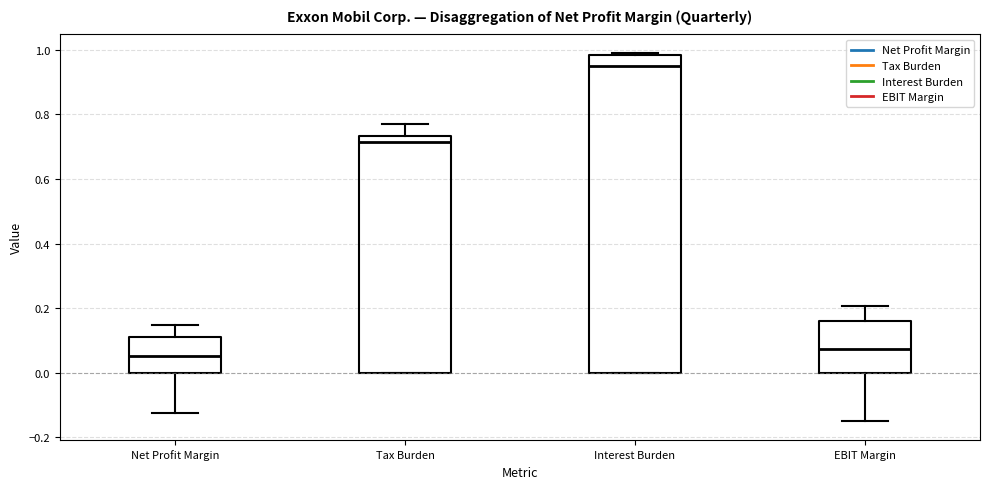

Where is the lower edge of the box for Tax Burden on the y-axis? The values are not printed on the chart, so give them approximately, as read against the axis.

0.00